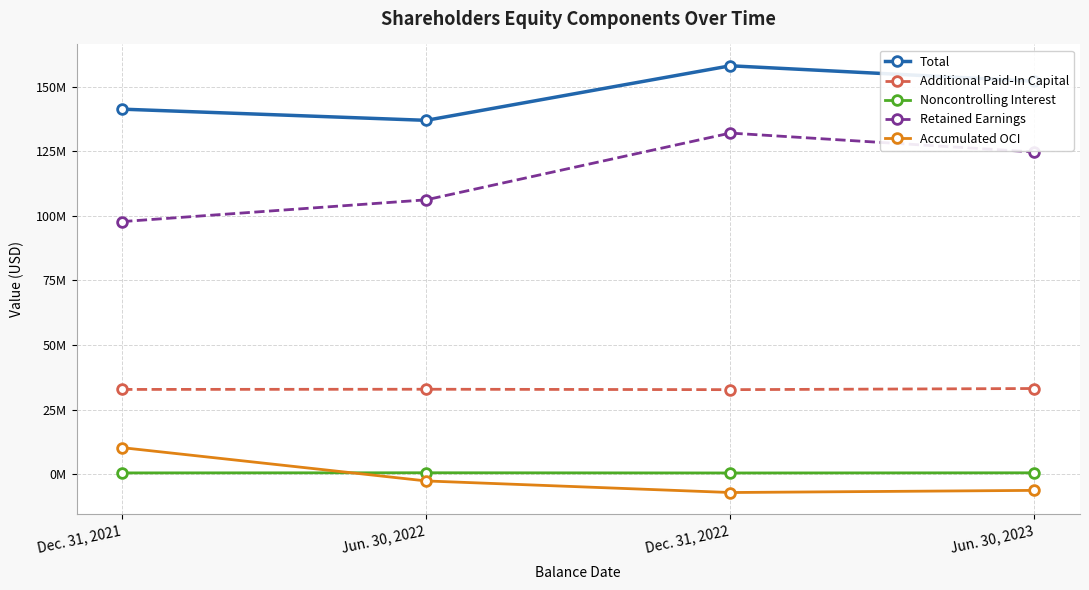

What is the minimum value shown in the chart?

-7111586